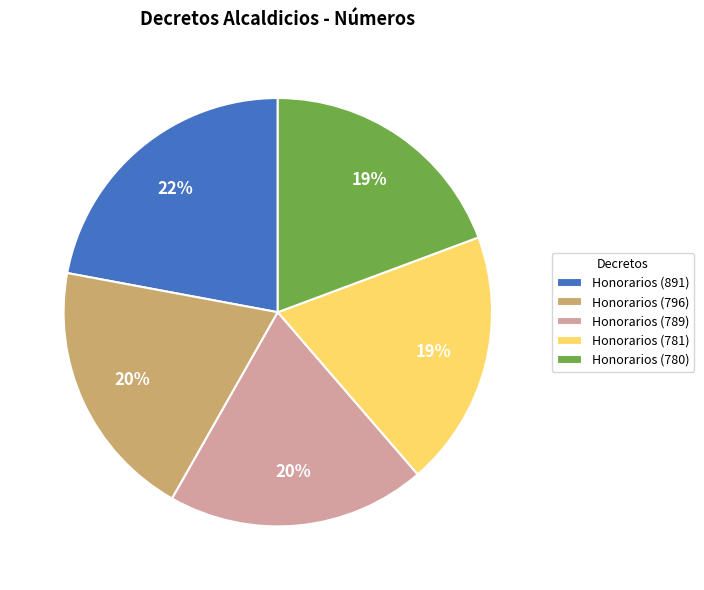

Which slice is the largest?

Honorarios (891)